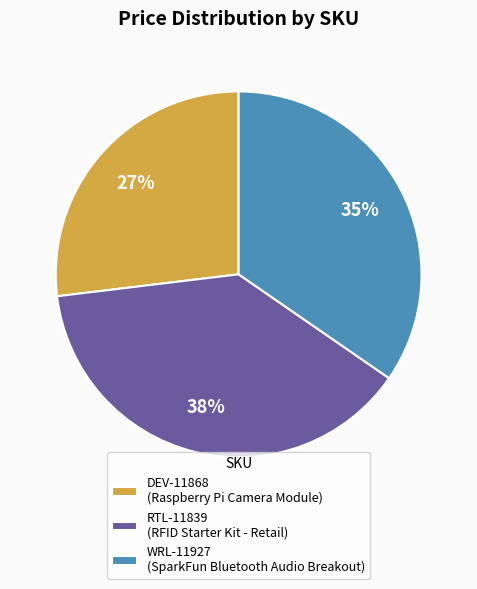

To the nearest percent, what is the combined percentage of WRL-11927 and DEV-11868?

62%